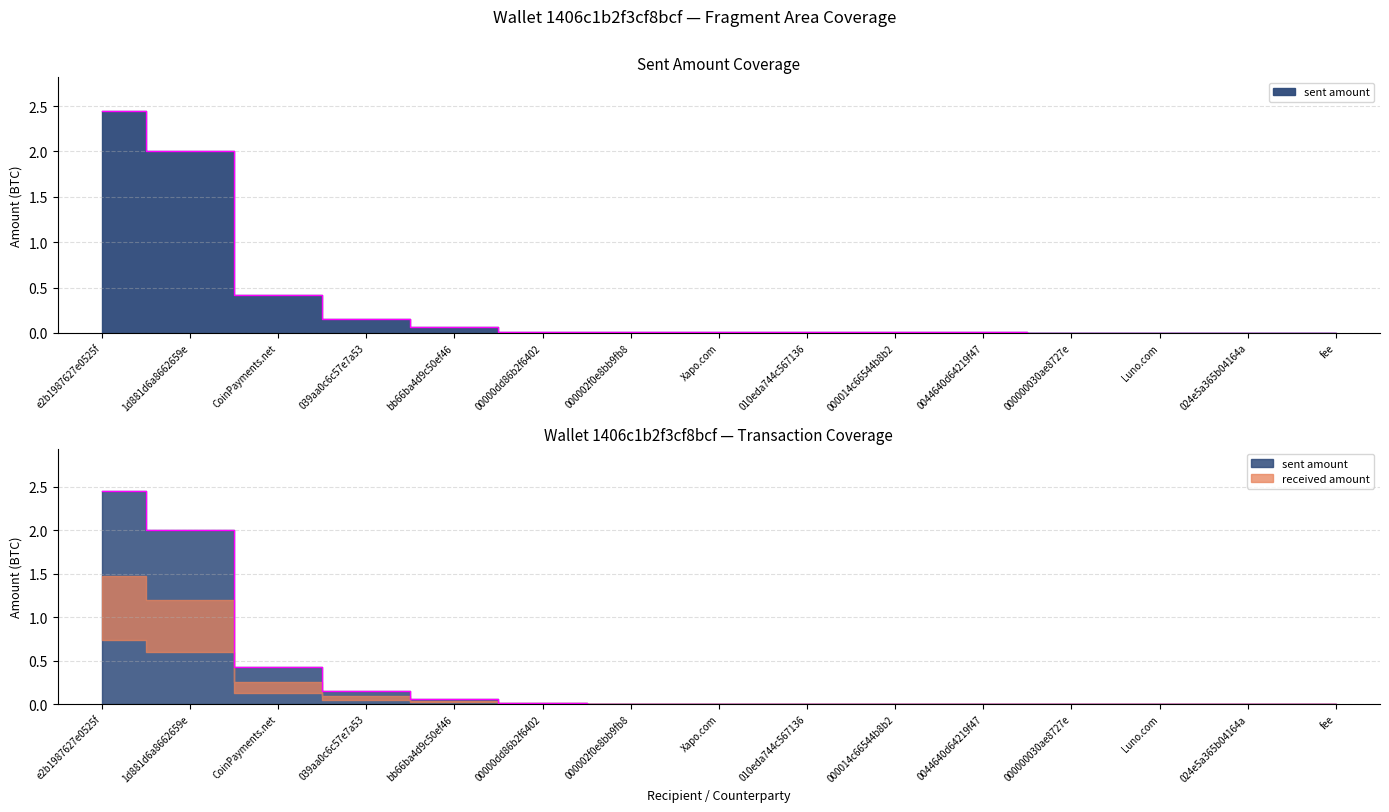

Between 000000030ae8727e and fee, which is larger?

000000030ae8727e